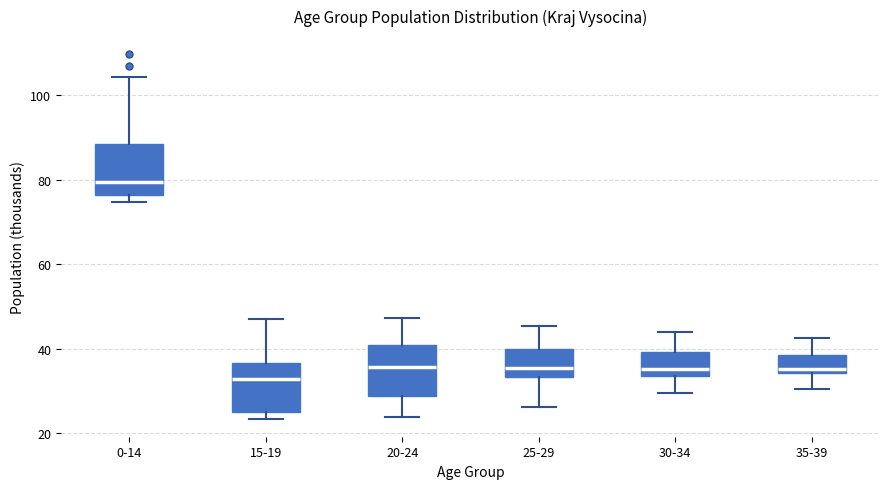

Reading left to right, read every box against the y-axis: the position of its median line, the range the box covers, and the ends of its whiskers. The values are not printed on the chart, so give them approximately, as read against the axis.

0-14: median 80, box 76 to 88, whiskers 74 to 104
15-19: median 32, box 24 to 36, whiskers 24 (just below the box's lower edge) to 48
20-24: median 36, box 28 to 40, whiskers 24 to 48
25-29: median 36, box 34 to 40, whiskers 26 to 46
30-34: median 36, box 34 to 40, whiskers 30 to 44
35-39: median 36, box 34 to 38, whiskers 30 to 42